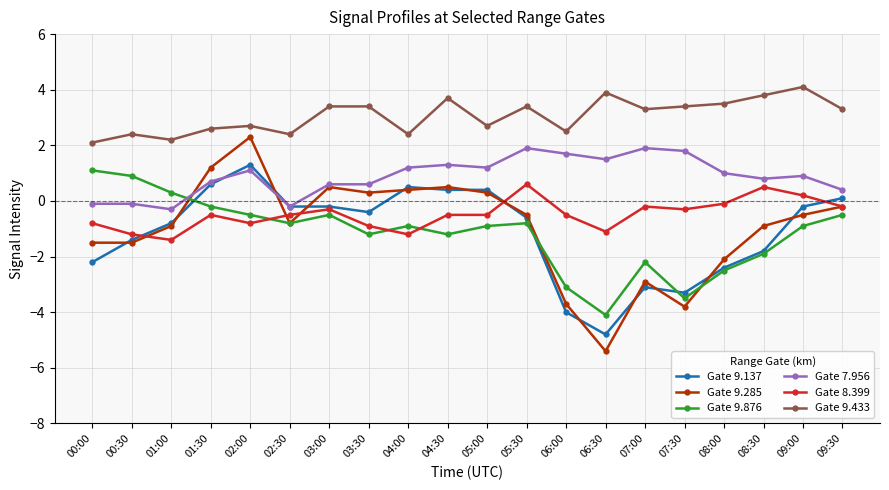

True or false: Gate 9.285 has more than 1 interior local peaks.

True